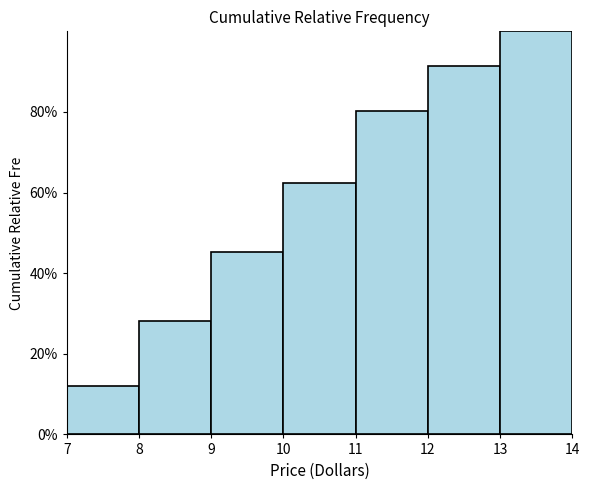

Which range on the x-axis has the tallest bar?

13 to 14